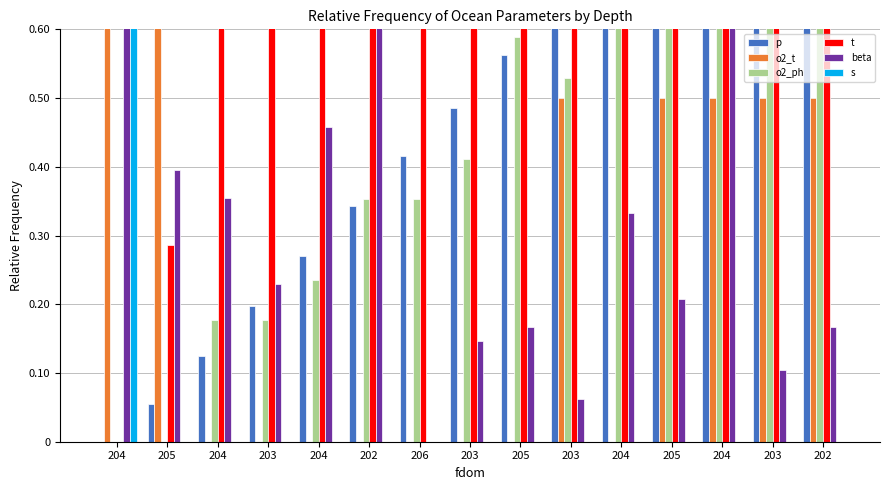

Rank the series at 202 from highest to lowest value.

beta, t, o2_ph, p, o2_t, s